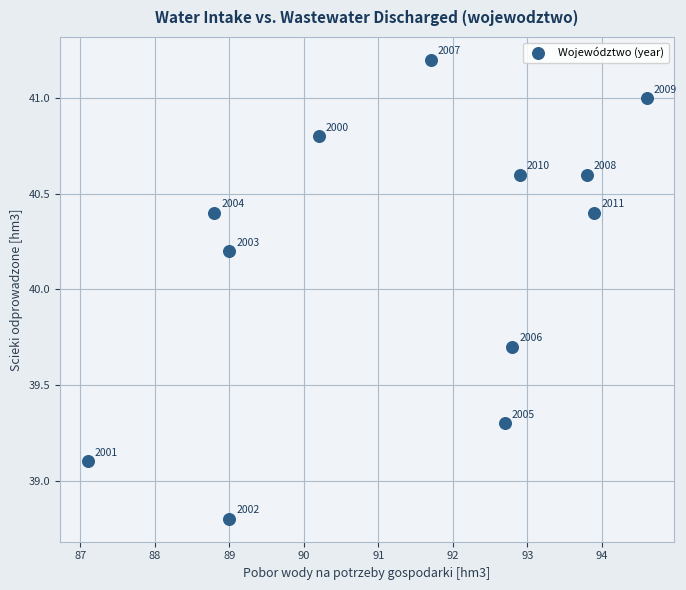

What is the range of Y values (max minus min)?

2.4